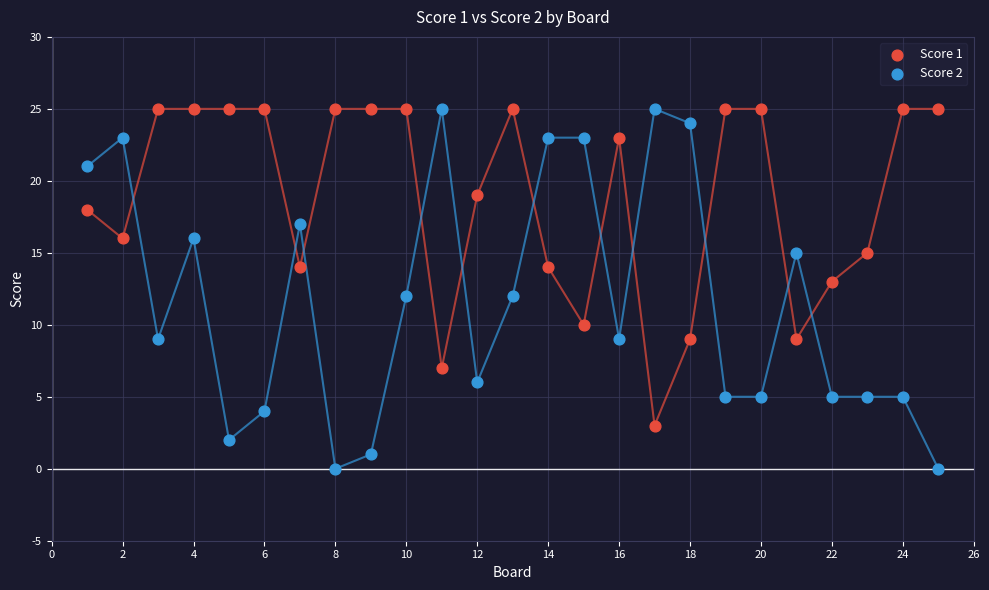

Which series has the widest spread of Y values?

Score 2